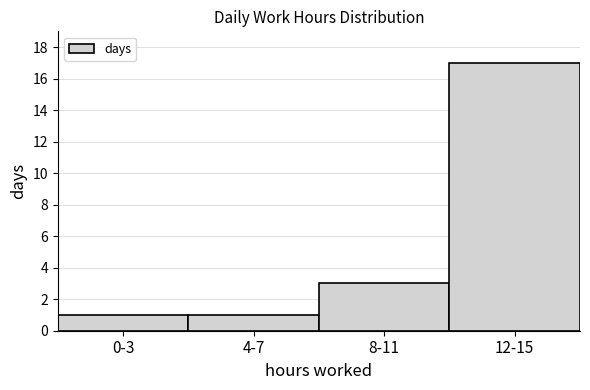

Reading right to left, extract all data points from this chart.

17	3	1	1